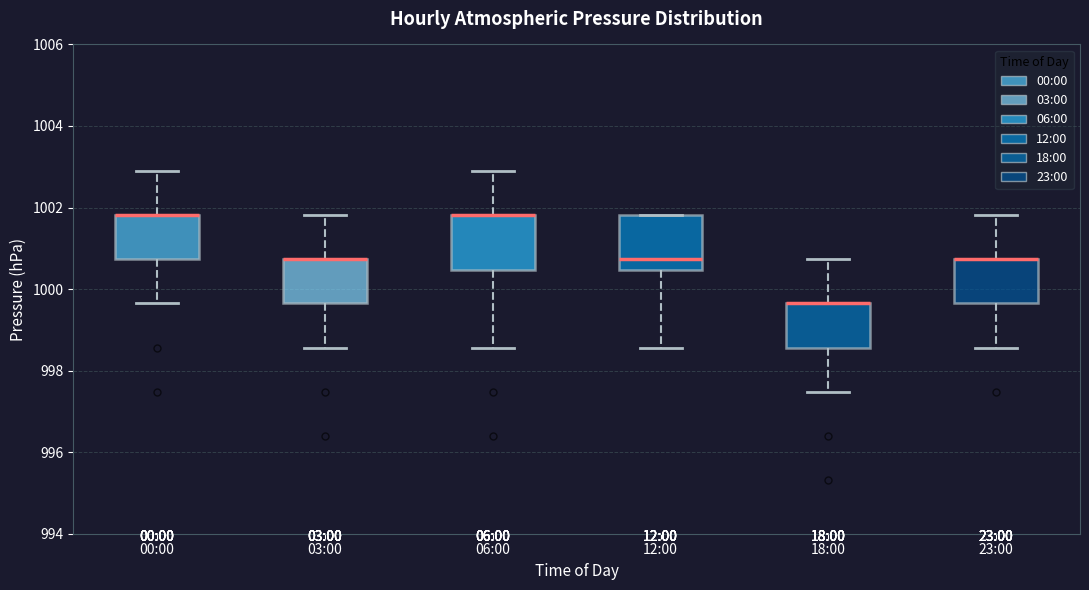

Reading left to right, transcribe this box plot: for each box, give where its median line is, the range the box spans, and where its two whiskers end, as read against the y-axis. The values are not printed on the chart, so give them approximately, as read against the axis.

00:00: median 1001.8 (drawn on the box's upper edge), box 1000.8 to 1001.8, whiskers 999.6 to 1003.0
03:00: median 1000.8 (drawn on the box's upper edge), box 999.6 to 1000.8, whiskers 998.6 to 1001.8
06:00: median 1001.8 (drawn on the box's upper edge), box 1000.4 to 1001.8, whiskers 998.6 to 1003.0
12:00: median 1000.8, box 1000.4 to 1001.8, whiskers 998.6 to 1001.8
18:00: median 999.6 (drawn on the box's upper edge), box 998.6 to 999.6, whiskers 997.4 to 1000.8
23:00: median 1000.8 (drawn on the box's upper edge), box 999.6 to 1000.8, whiskers 998.6 to 1001.8